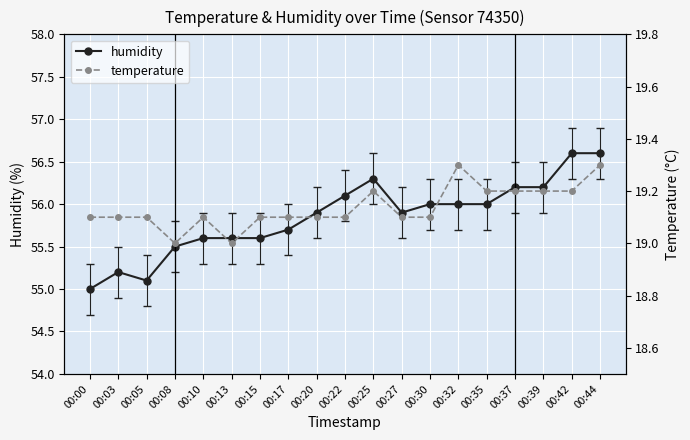

What is the total value across all series at 00:42?

75.8